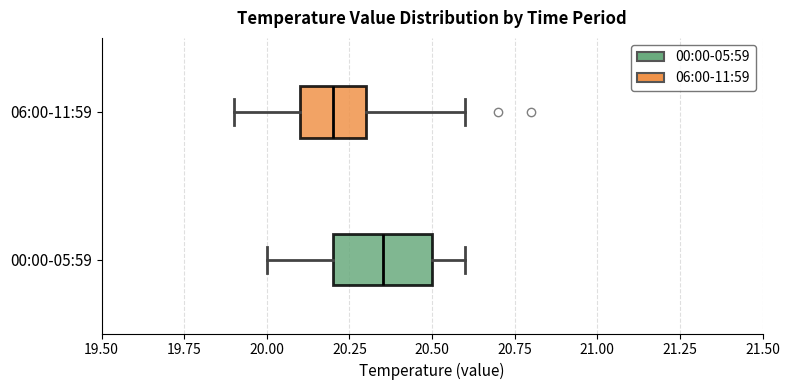

Where is the left edge of the box for 00:00-05:59 on the x-axis? The values are not printed on the chart, so give them approximately, as read against the axis.

20.20